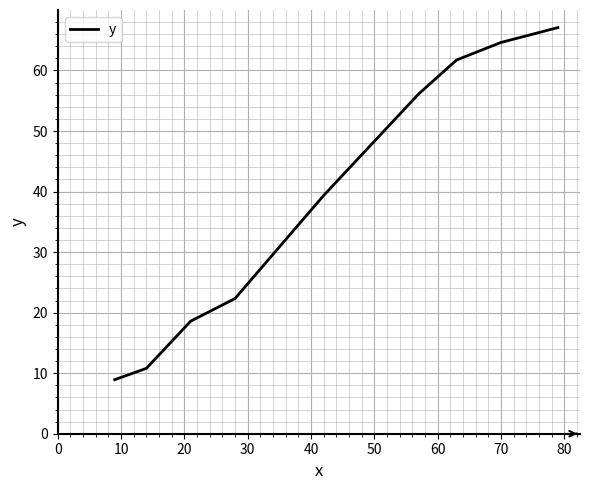

What is the minimum value shown in the chart?

8.9